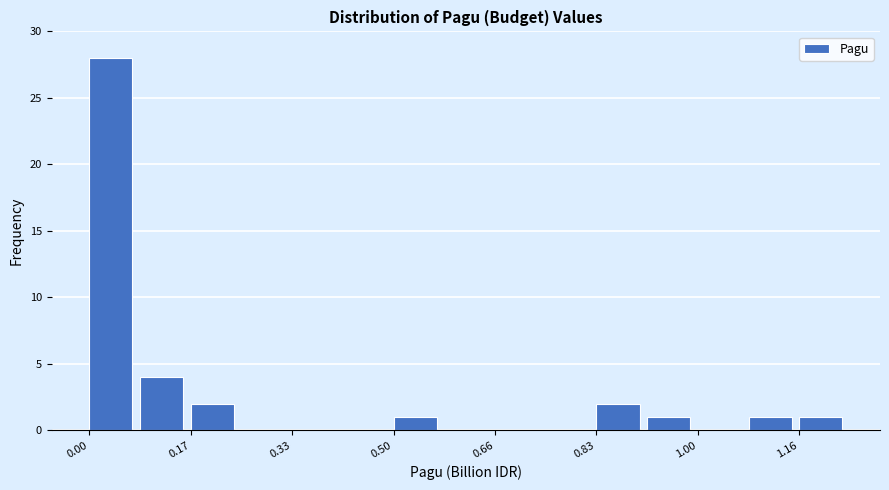

Reading left to right, list every bar in this chart as the range it spans on the x-axis followed by its height. Neither the bar edges nor the heights are printed on the chart, so give them approximately, as read against the axes.

0.00 to 0.08: 28
0.08 to 0.16: 4
0.16 to 0.24: 2
0.24 to 0.34: 0
0.34 to 0.42: 0
0.42 to 0.50: 0
0.50 to 0.58: 1
0.58 to 0.66: 0
0.66 to 0.74: 0
0.74 to 0.84: 0
0.84 to 0.92: 2
0.92 to 1.00: 1
1.00 to 1.08: 0
1.08 to 1.16: 1
1.16 to 1.24: 1